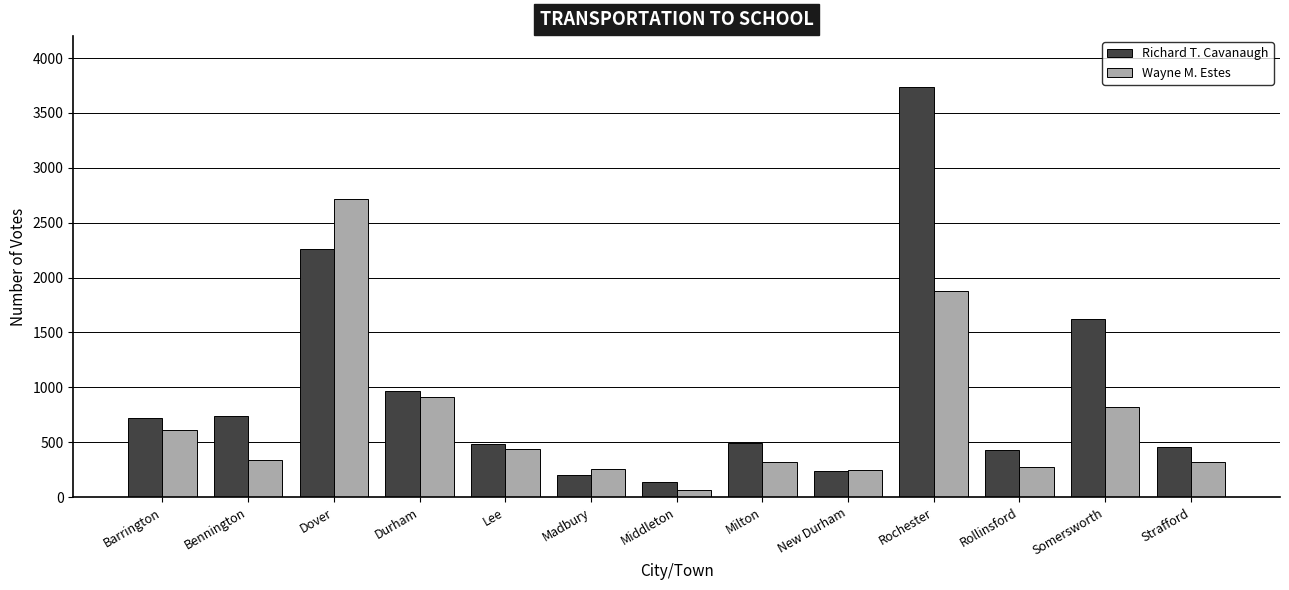

At which label does Wayne M. Estes first exceed 337?

Barrington